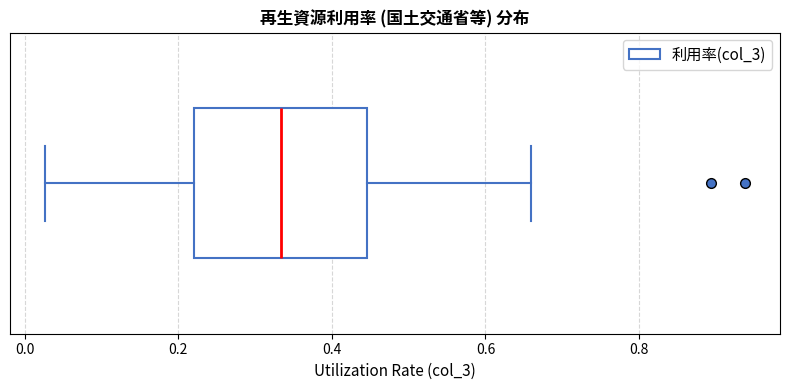

Read this box plot against the x-axis: the position of the median line, the range covered by the box, and the ends of both whiskers. The values are not printed on the chart, so give them approximately, as read against the axis.

median 0.34, box 0.22 to 0.44, whiskers 0.02 to 0.66